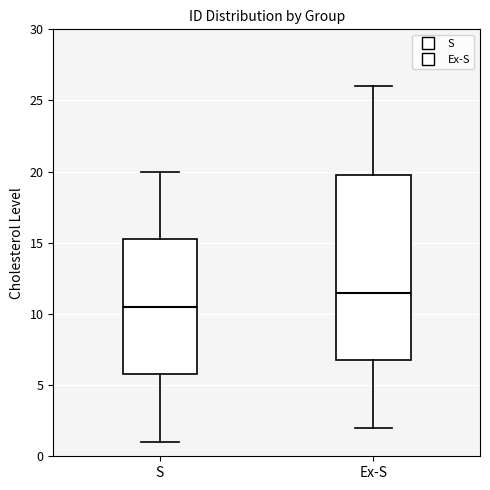

Reading left to right, transcribe this box plot: for each box, give where its median line is, the range the box spans, and where its two whiskers end, as read against the y-axis. The values are not printed on the chart, so give them approximately, as read against the axis.

S: median 10.5, box 6.0 to 15.5, whiskers 1.0 to 20.0
Ex-S: median 11.5, box 7.0 to 20.0, whiskers 2.0 to 26.0